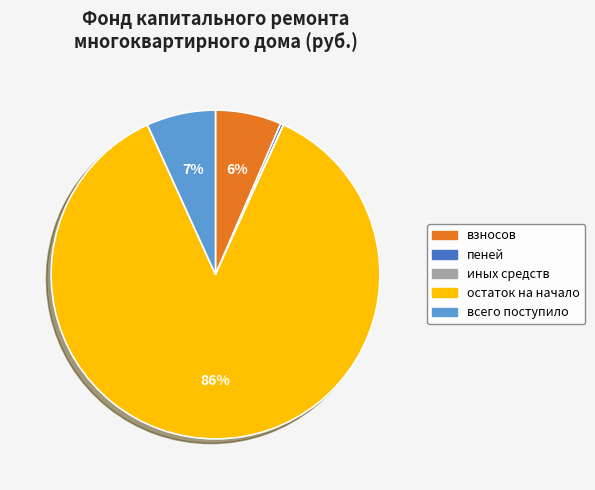

Combined, do пеней and взносов account for over 50%?

No